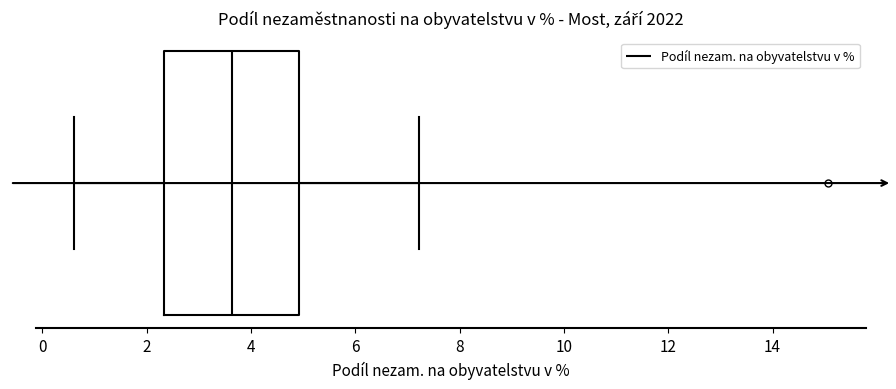

Where is the right edge of the box on the x-axis? The values are not printed on the chart, so give them approximately, as read against the axis.

5.0